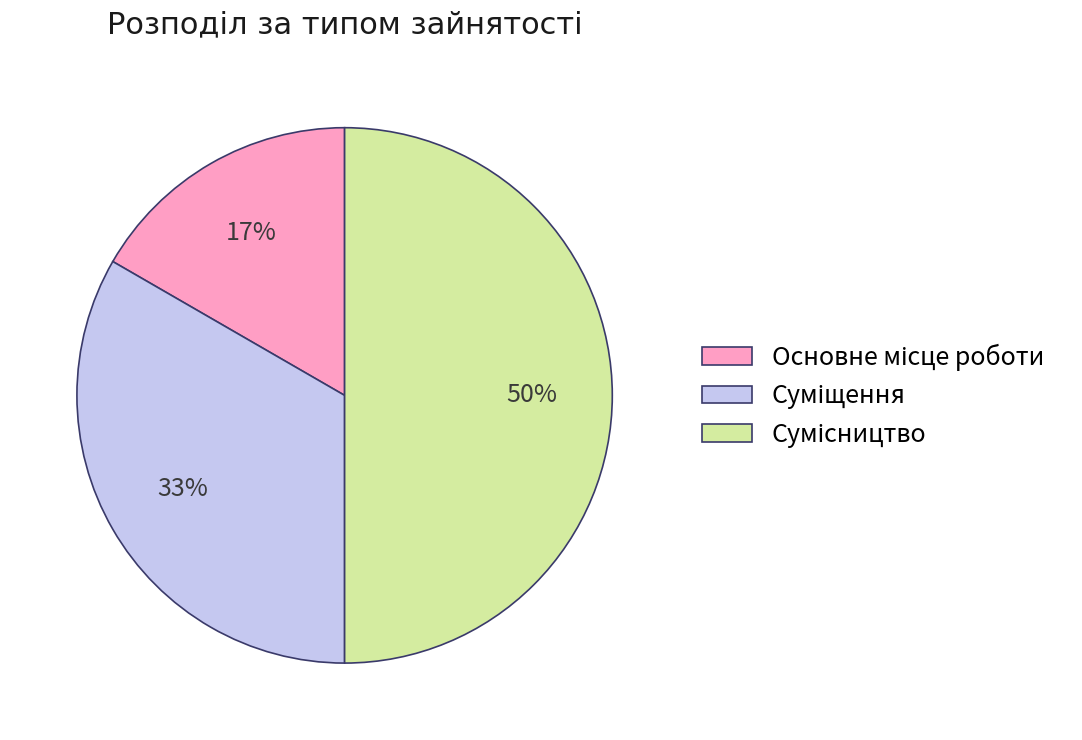

To the nearest percent, what is the difference between the largest and smallest slice percentages?

33%